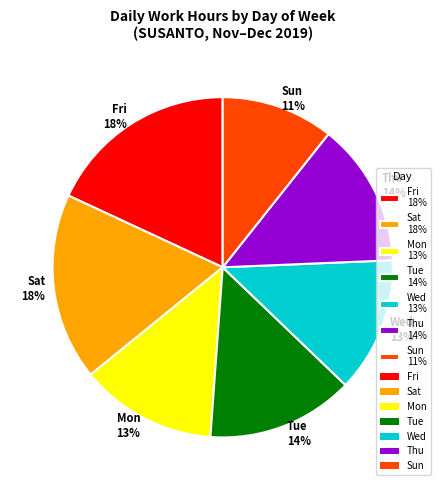

The Fri 18% slice represents 18% of the pie. True or false?

True